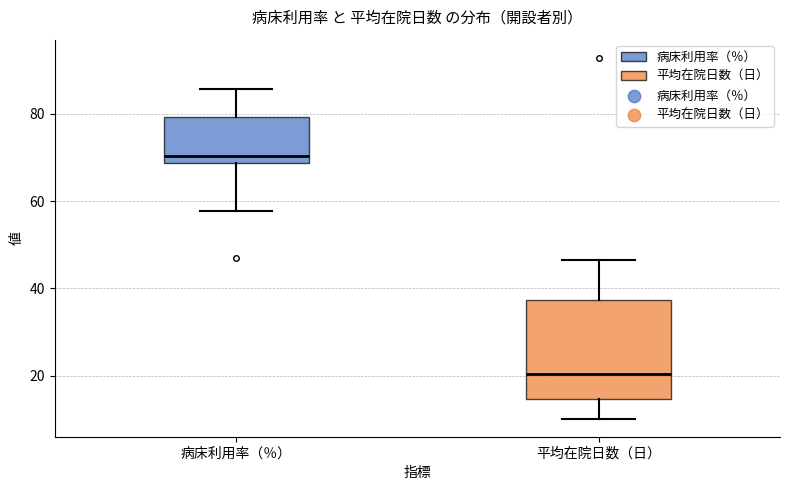

Which box's median line is the lowest?

平均在院日数（日）